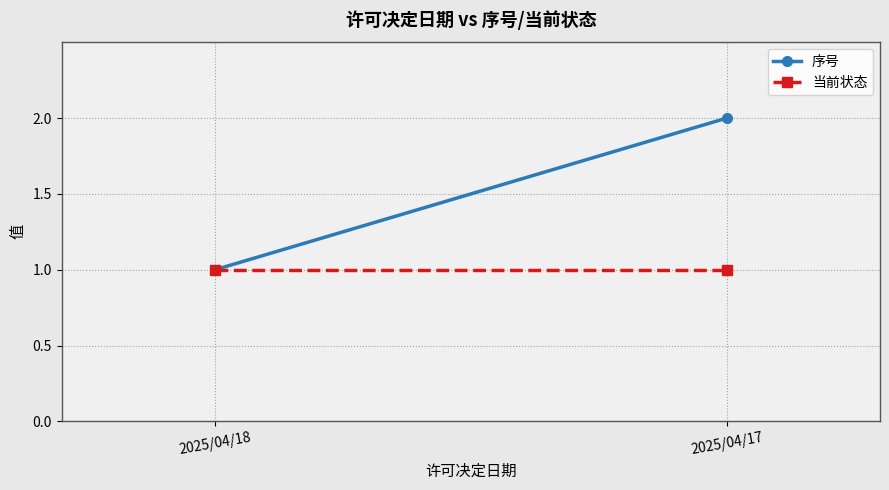

At which label is 当前状态 closest to 1?

2025/04/18